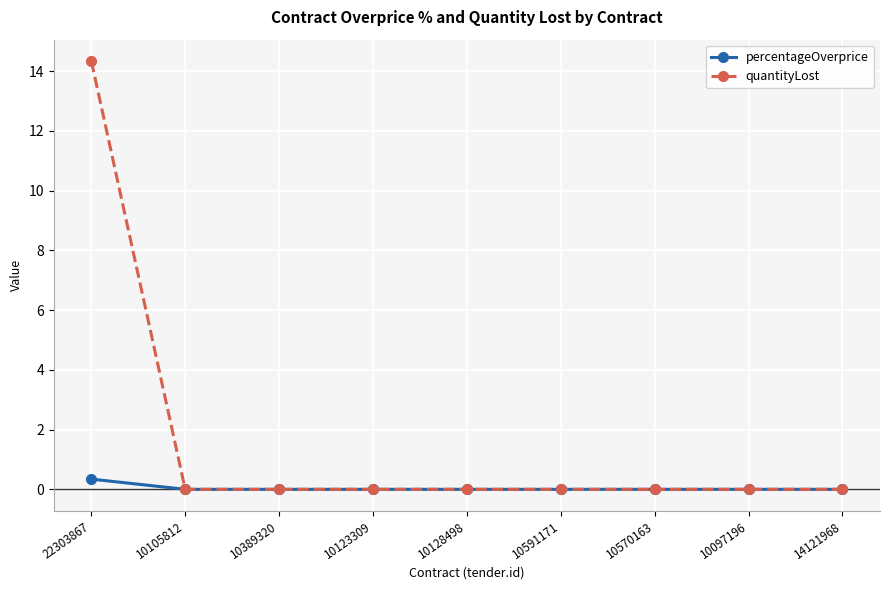

Which label corresponds to the largest value in the chart?

22303867